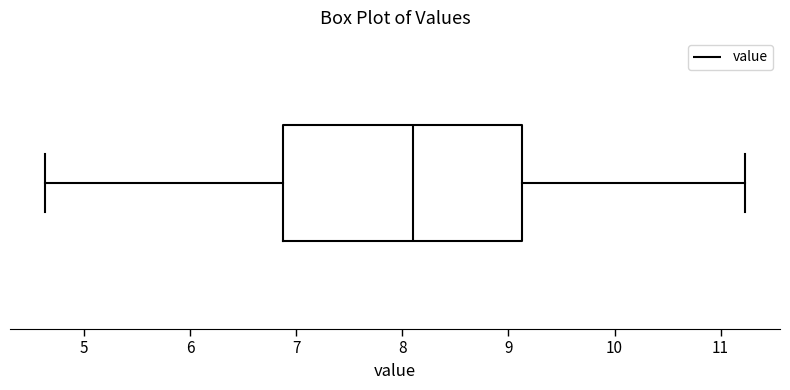

Read this box plot against the x-axis: the position of the median line, the range covered by the box, and the ends of both whiskers. The values are not printed on the chart, so give them approximately, as read against the axis.

median 8.1, box 6.9 to 9.1, whiskers 4.6 to 11.2